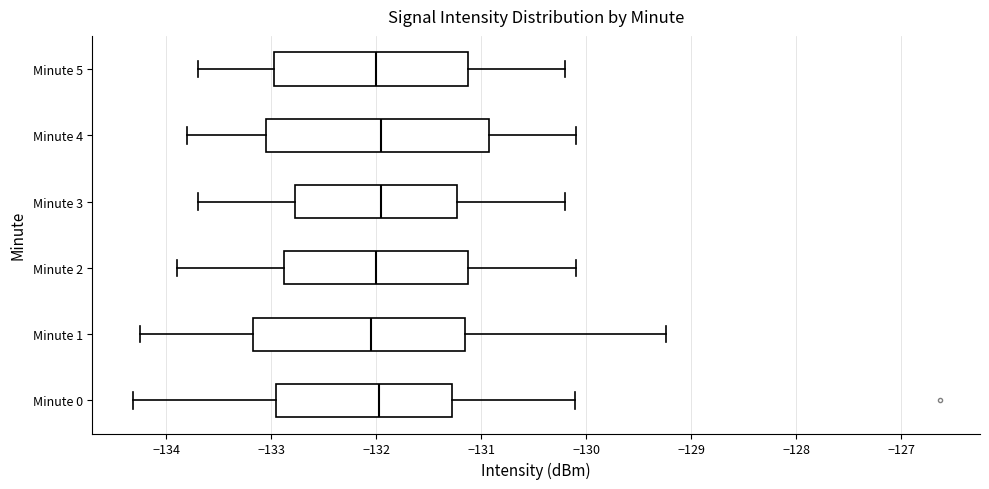

Reading bottom to top, read every box against the x-axis: the position of its median line, the range the box covers, and the ends of its whiskers. The values are not printed on the chart, so give them approximately, as read against the axis.

Minute 0: median -132.0, box -132.9 to -131.3, whiskers -134.3 to -130.1
Minute 1: median -132.0, box -133.2 to -131.1, whiskers -134.2 to -129.2
Minute 2: median -132.0, box -132.9 to -131.1, whiskers -133.9 to -130.1
Minute 3: median -131.9, box -132.8 to -131.2, whiskers -133.7 to -130.2
Minute 4: median -131.9, box -133.0 to -130.9, whiskers -133.8 to -130.1
Minute 5: median -132.0, box -133.0 to -131.1, whiskers -133.7 to -130.2